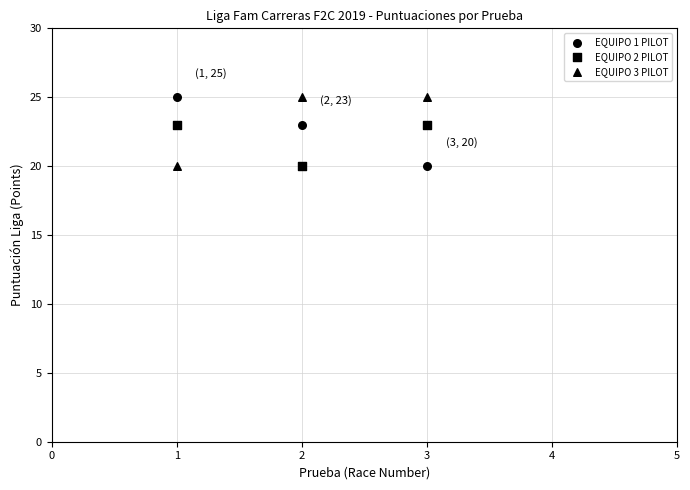

How many points are shown in the scatter plot?

9